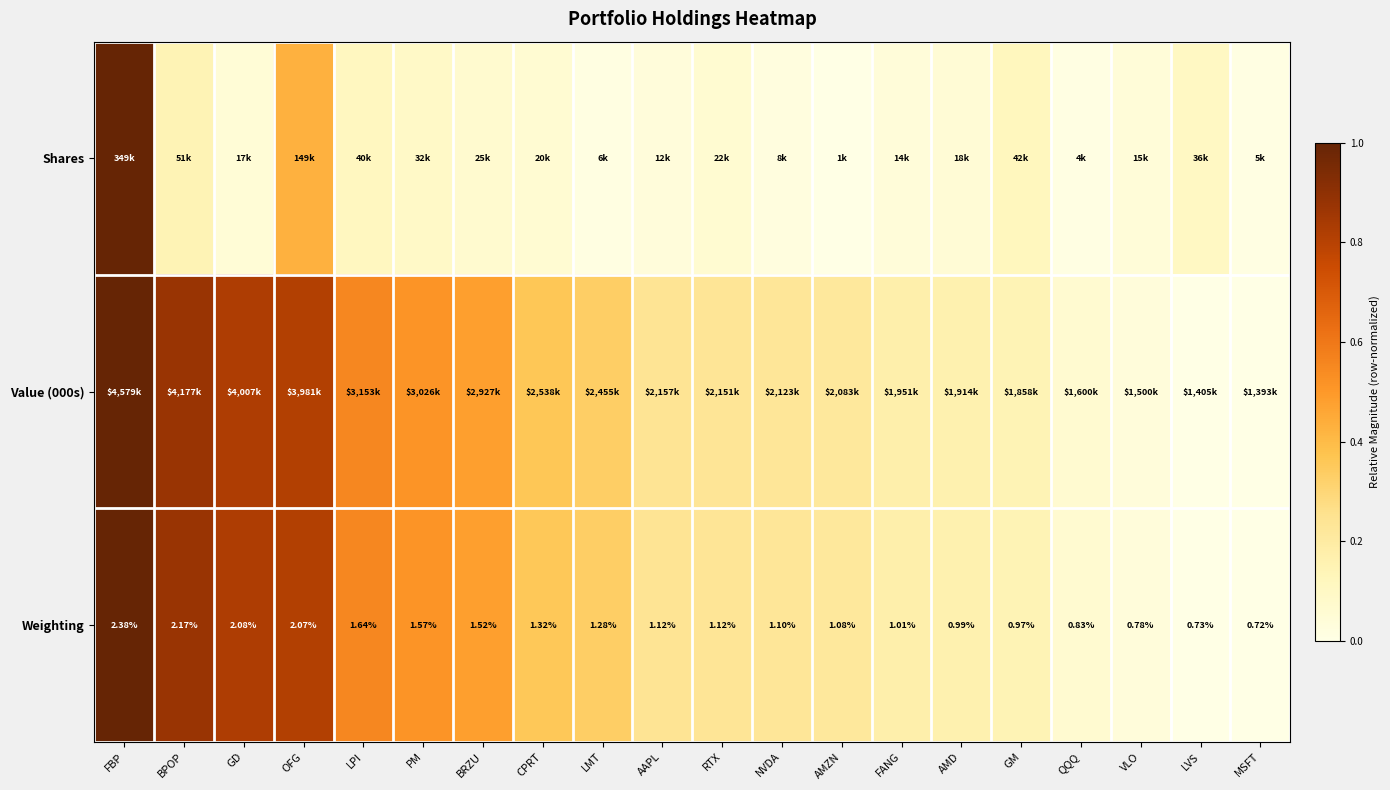

At which label does Weighting reach its peak?

FBP